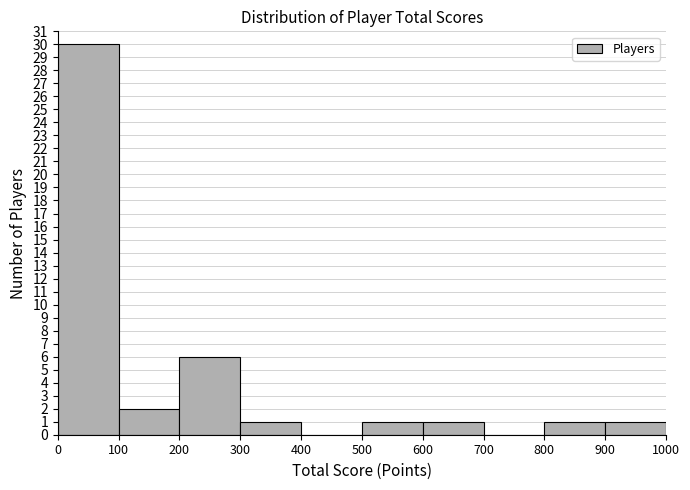

Reading left to right, list every bar in this chart as the range it spans on the x-axis followed by its height. The values are not printed on the chart, so give them approximately, as read against the axis.

0 to 100: 30
100 to 200: 2
200 to 300: 6
300 to 400: 1
400 to 500: 0
500 to 600: 1
600 to 700: 1
700 to 800: 0
800 to 900: 1
900 to 1000: 1